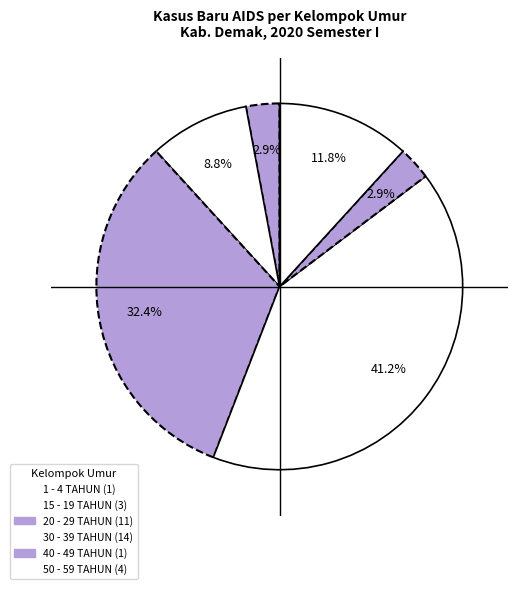

How many segments does this pie chart have?

6